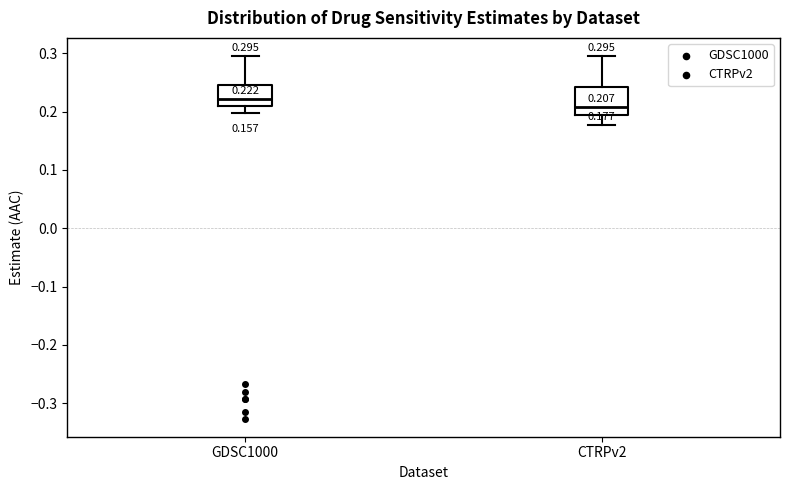

Which box has the lowest median line?

CTRPv2